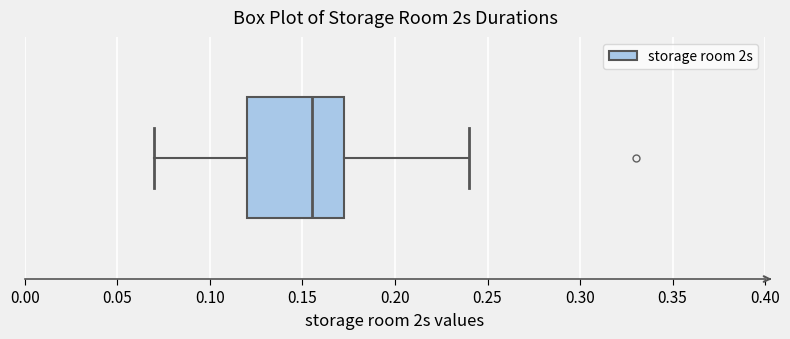

Transcribe this box plot: give where the median line is, the range the box spans, and where the two whiskers end, as read against the x-axis. The values are not printed on the chart, so give them approximately, as read against the axis.

median 0.155, box 0.120 to 0.175, whiskers 0.070 to 0.240